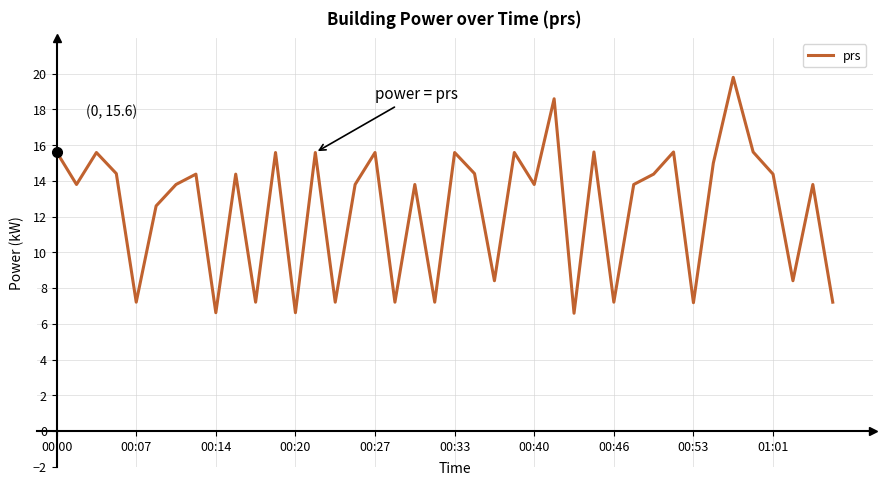

What is the smallest value displayed?

6.6